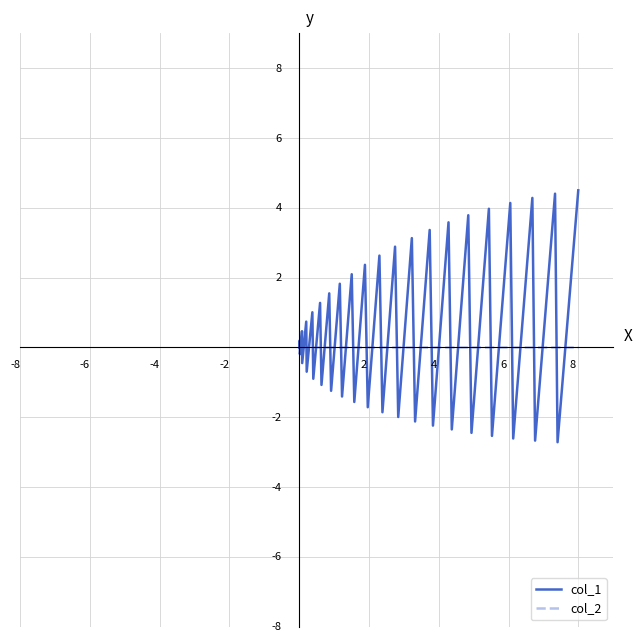

Is this an area chart (filled region under the line)?

No